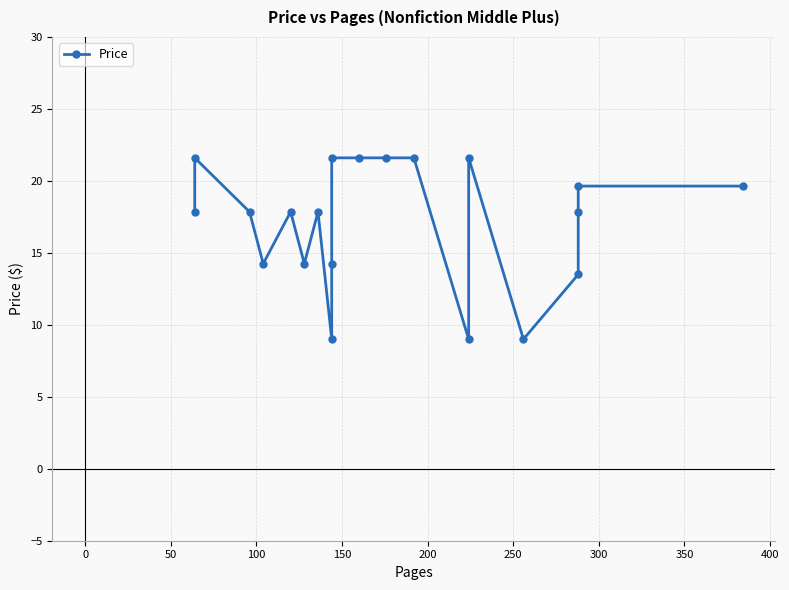

Reading left to right, list all the values displayed in this chart.

17.9	21.6	17.9	14.2	17.9	14.2	17.9	9.0	14.2	21.6	21.6	21.6	21.6	9.0	21.6	9.0	13.5	17.9	19.6	19.6